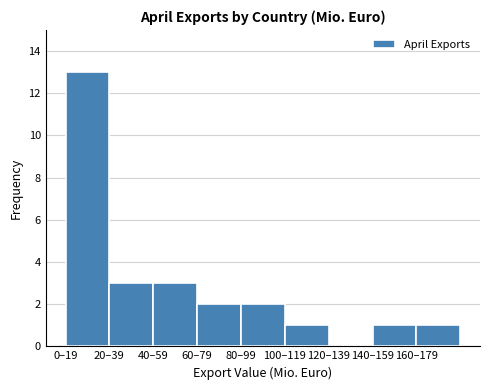

Reading left to right, list all the values displayed in this chart.

0–19=13	20–39=3	40–59=3	60–79=2	80–99=2	100–119=1	120–139=0	140–159=1	160–179=1